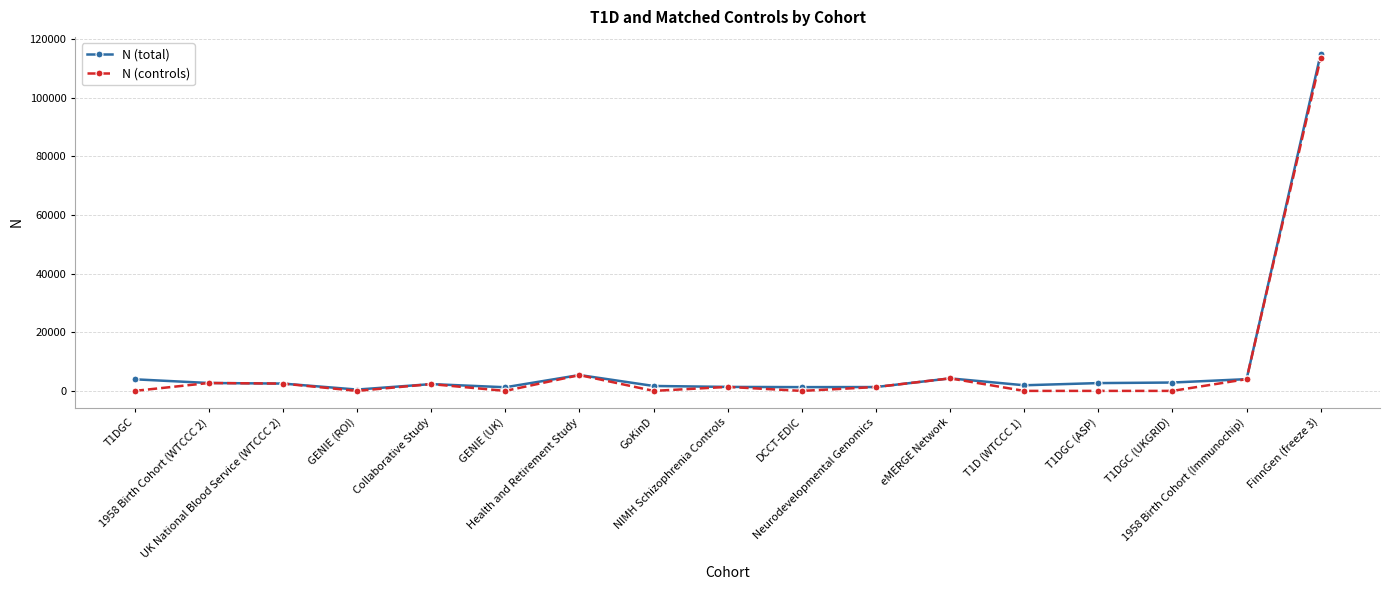

What is the maximum value for N (controls)?

113624